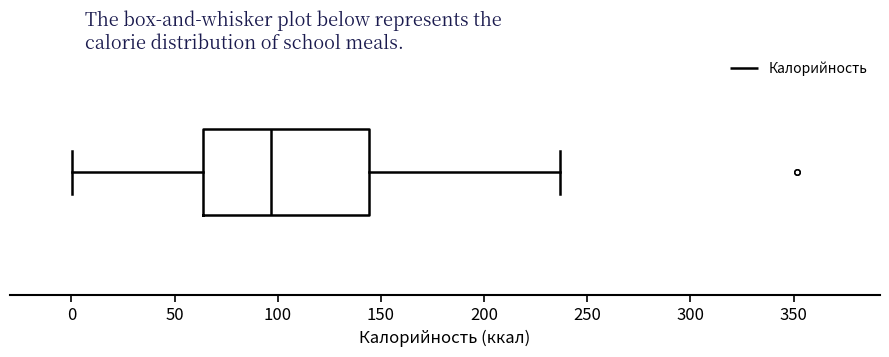

Transcribe this box plot: give where the median line is, the range the box spans, and where the two whiskers end, as read against the x-axis. The values are not printed on the chart, so give them approximately, as read against the axis.

median 95, box 65 to 145, whiskers 0 to 235